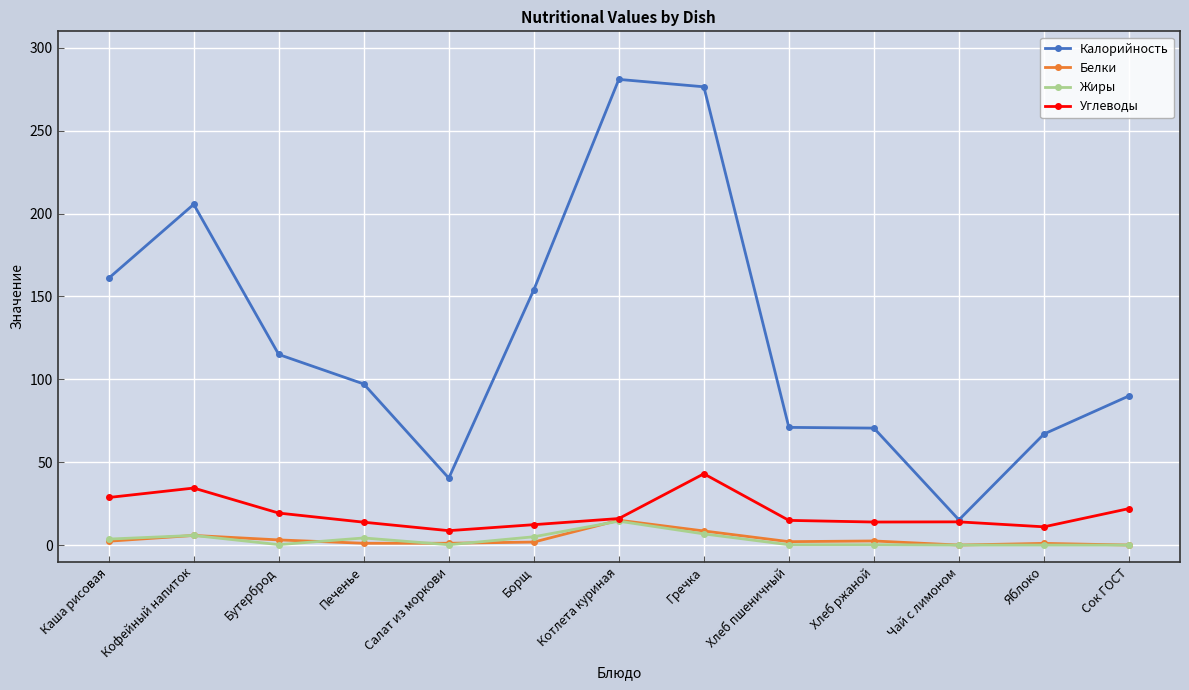

Count the number of categories in the chart.

13